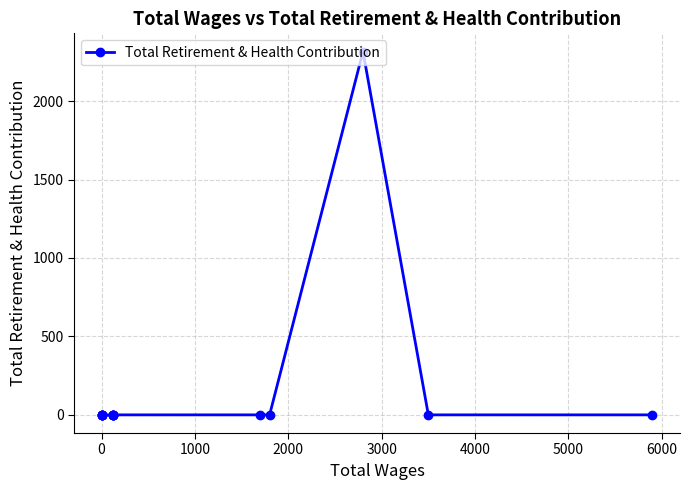

What is the greatest value displayed?

2316